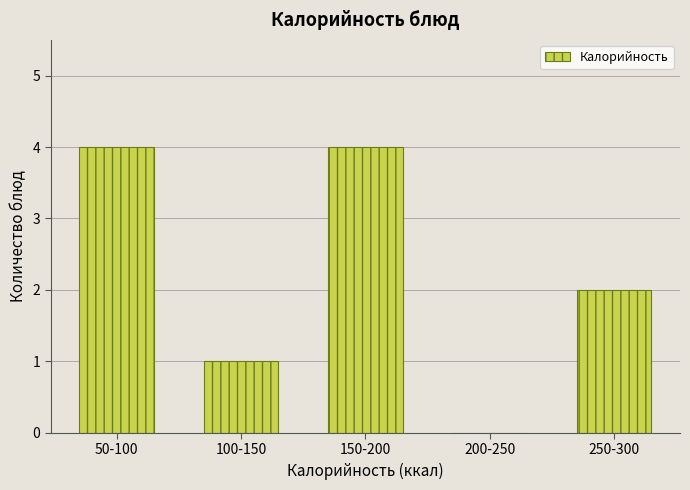

Reading left to right, transcribe all the data shown in this chart.

50-100=4	100-150=1	150-200=4	200-250=0	250-300=2